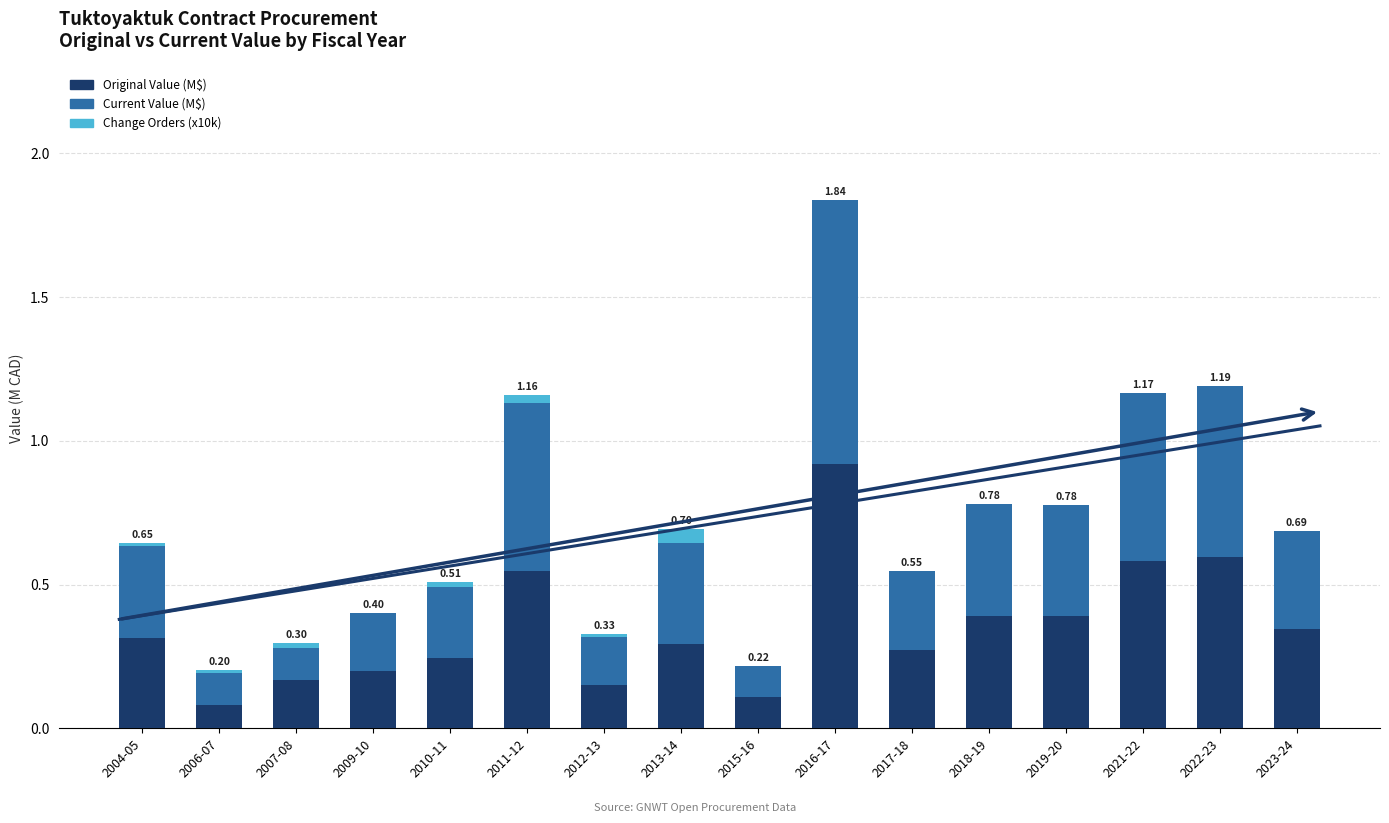

At how many categories does at least one series exceed 0?

16